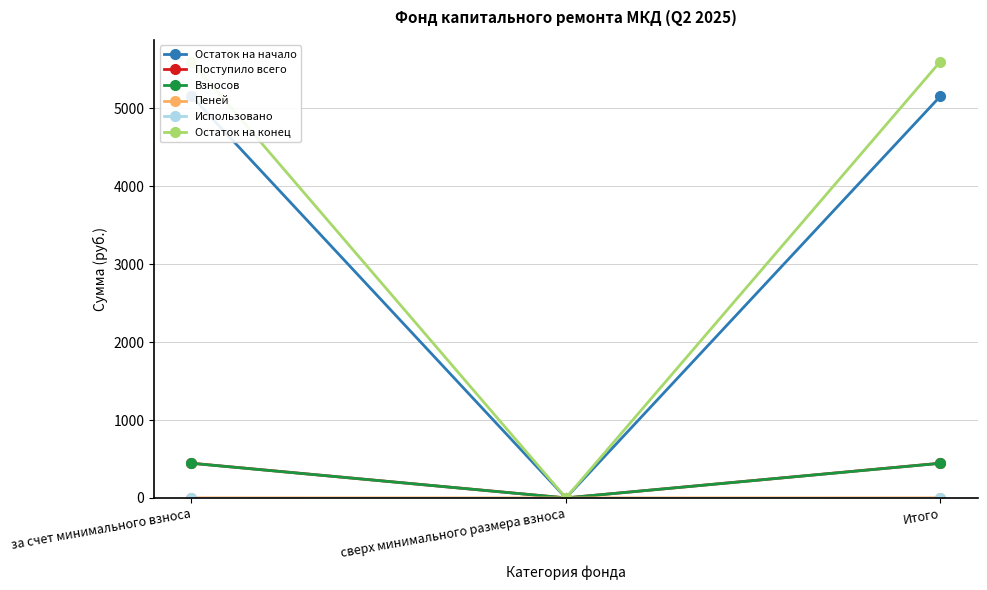

Reading left to right, what are all the values shown in this chart?

Остаток на начало: 5156.9	0.0	5156.9
Поступило всего: 445.5	0.0	445.5
Взносов: 444.5	0.0	444.5
Пеней: 1.0	0.0	1.0
Использовано: 0.0	0.0	0.0
Остаток на конец: 5602.4	0.0	5602.4